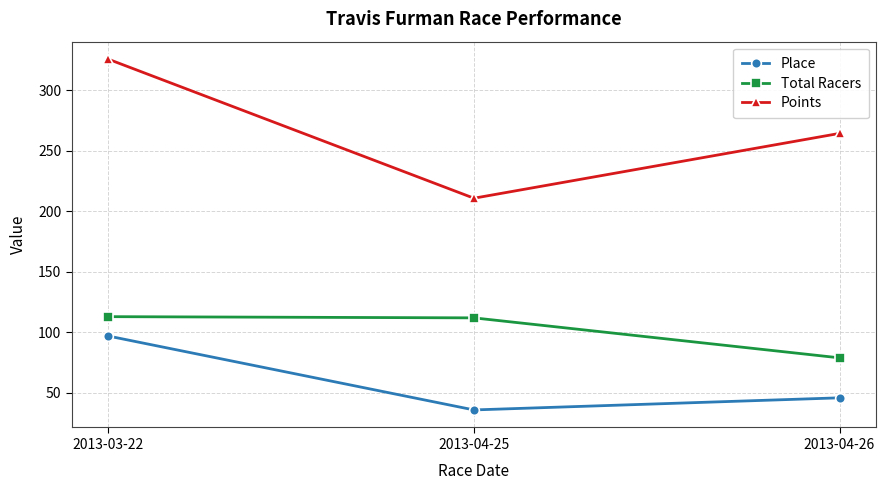

Which category has the lowest value in the Points series?

2013-04-25